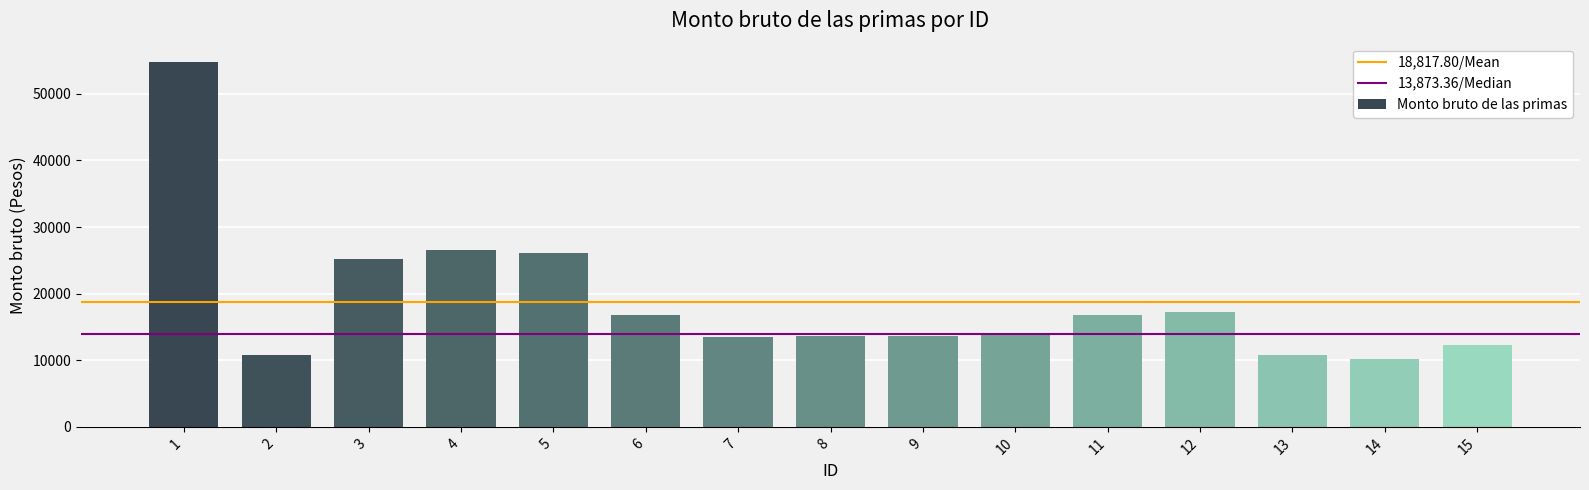

Which category has the lowest value across all series?

14